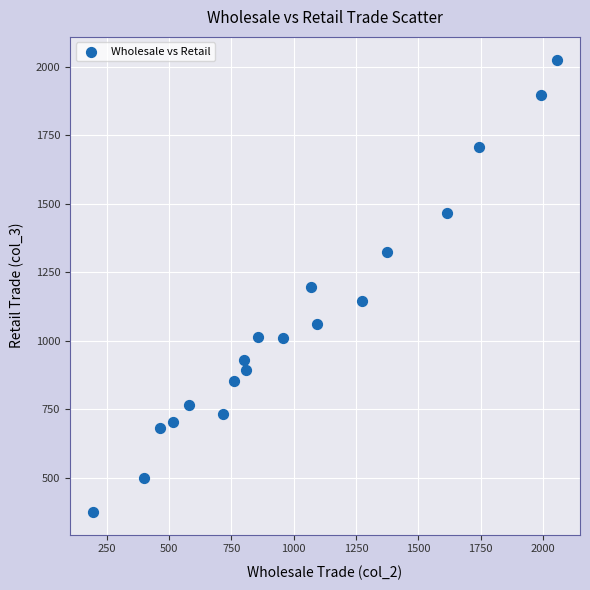

What is the range of X values (max minus min)?

1860.9